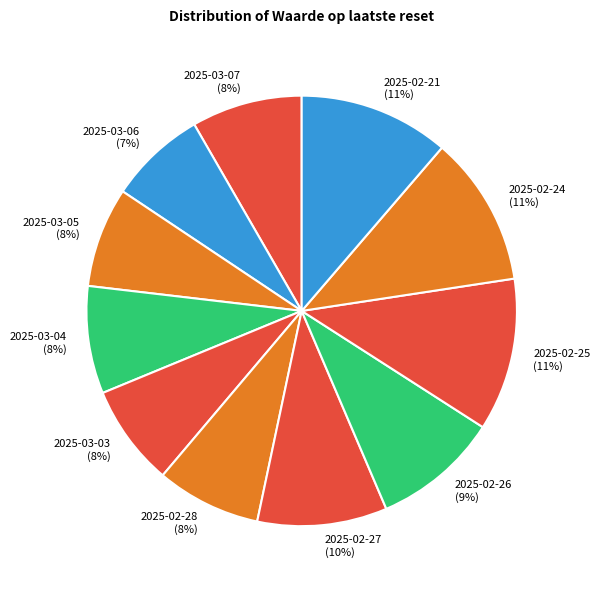

Combined, do 2025-02-27 (10%) and 2025-03-04 (8%) account for over 50%?

No